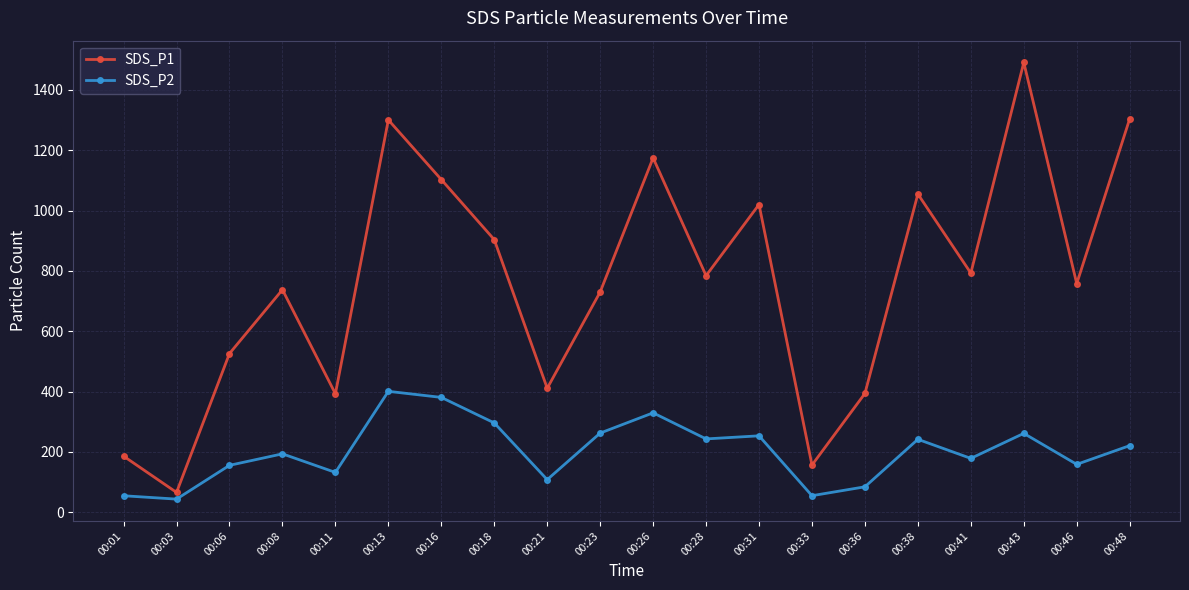

Which series has the widest spread of values?

SDS_P1